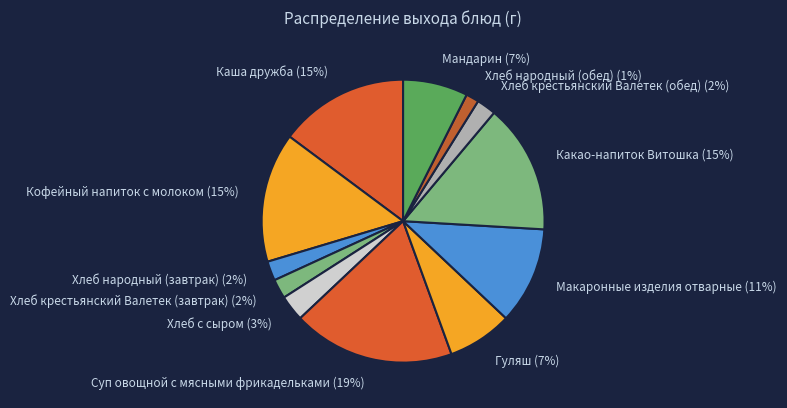

To the nearest percent, what percentage of the pie is Хлеб крестьянский Валетек (обед)?

2%